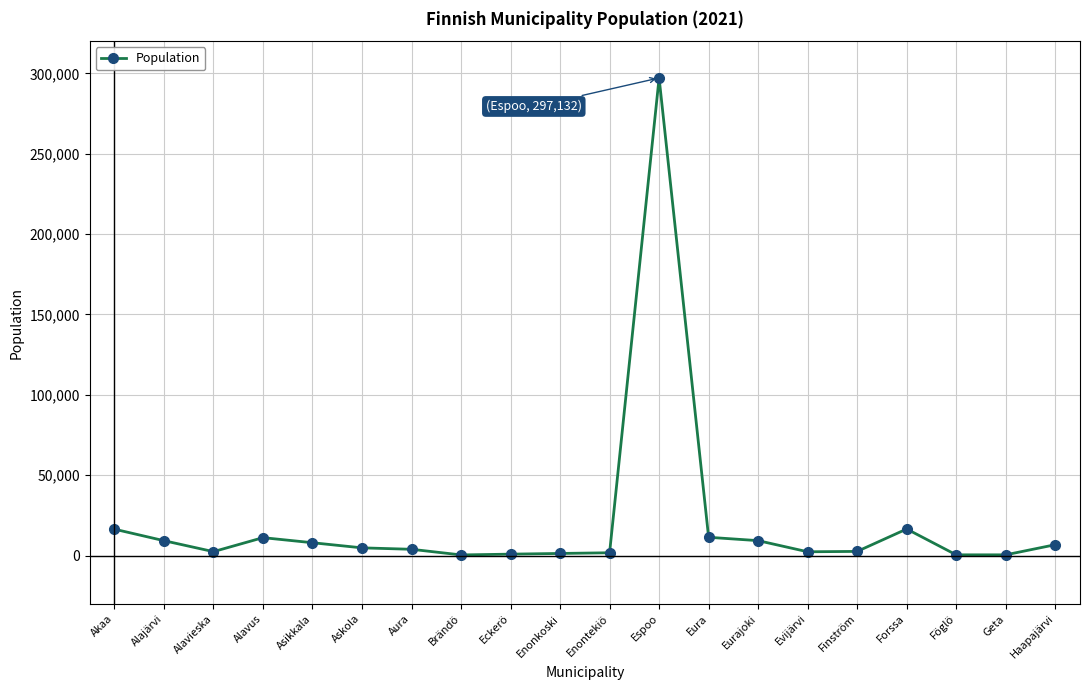

What is the difference between the maximum and minimum values?

296683